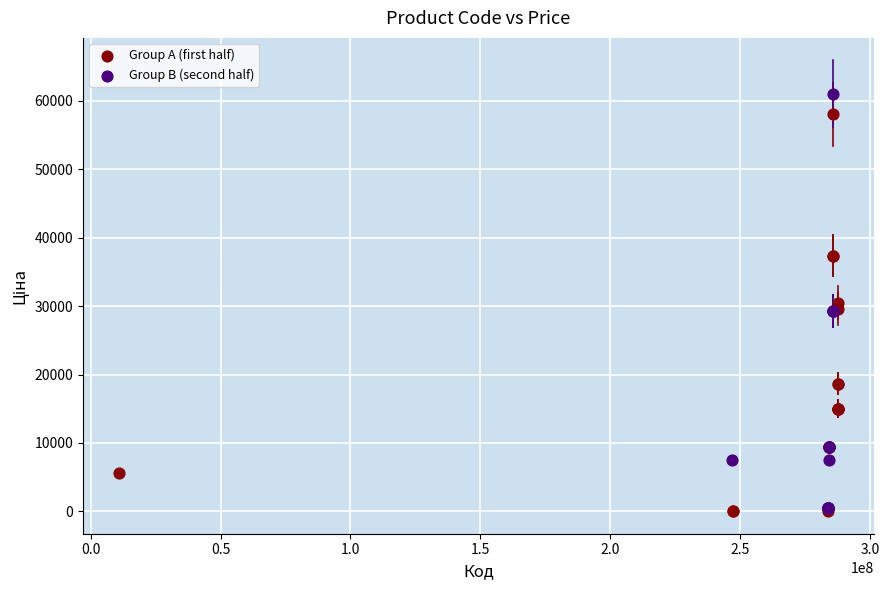

Which series reaches the maximum Y coordinate?

Group B (second half)